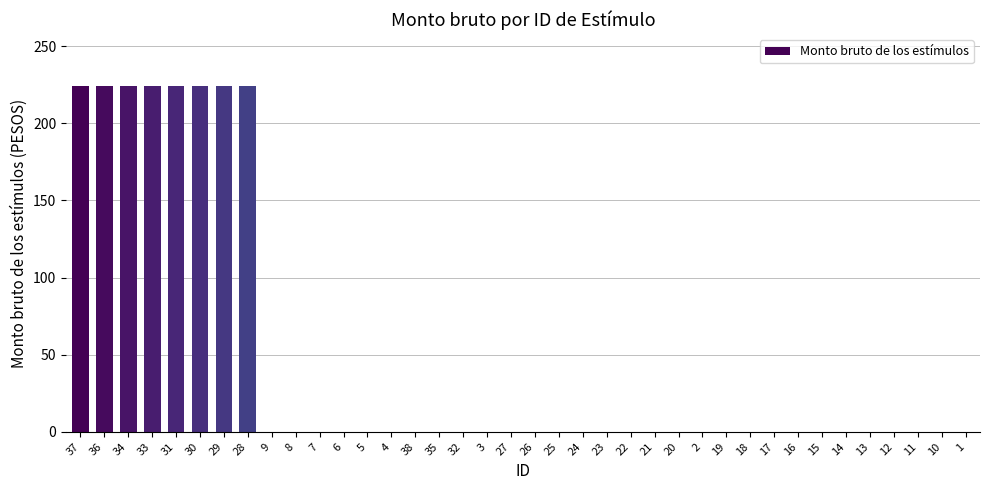

What is the sum of all values?

1793.4